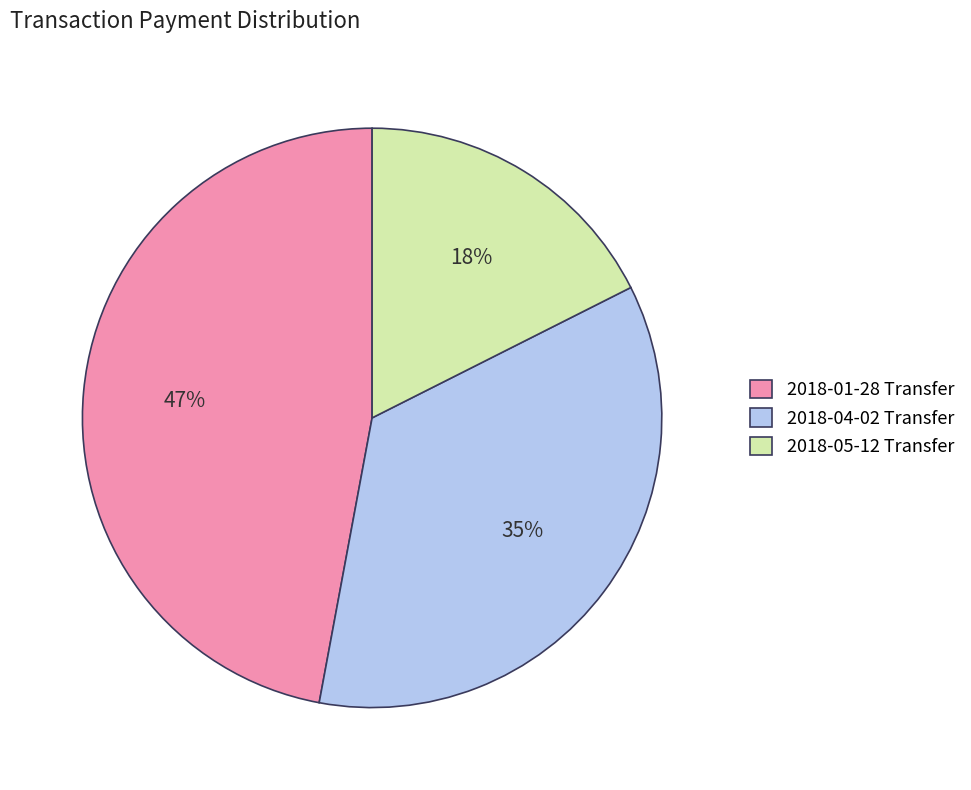

Is it true that 2018-05-12 Transfer is 18% of the pie?

True